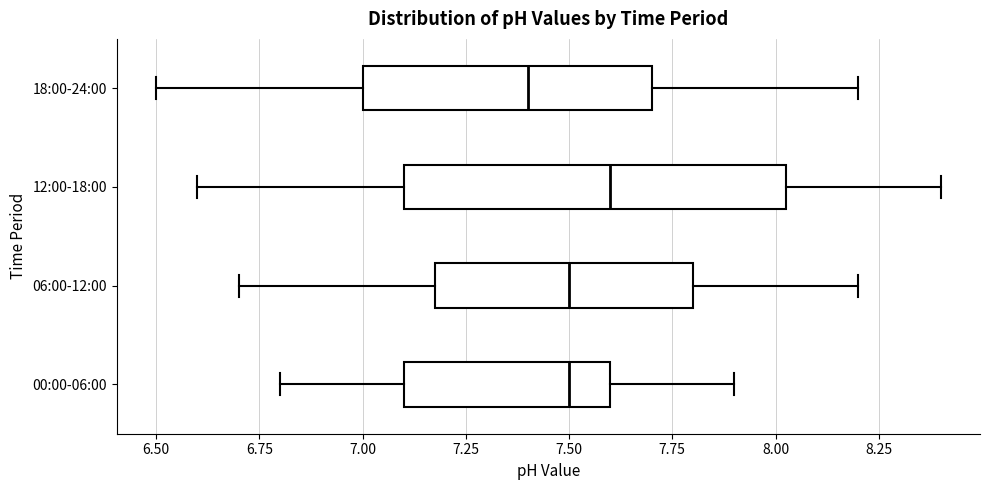

Reading bottom to top, transcribe this box plot: for each box, give where its median line is, the range the box spans, and where its two whiskers end, as read against the x-axis. The values are not printed on the chart, so give them approximately, as read against the axis.

00:00-06:00: median 7.50, box 7.10 to 7.60, whiskers 6.80 to 7.90
06:00-12:00: median 7.50, box 7.20 to 7.80, whiskers 6.70 to 8.20
12:00-18:00: median 7.60, box 7.10 to 8.05, whiskers 6.60 to 8.40
18:00-24:00: median 7.40, box 7.00 to 7.70, whiskers 6.50 to 8.20